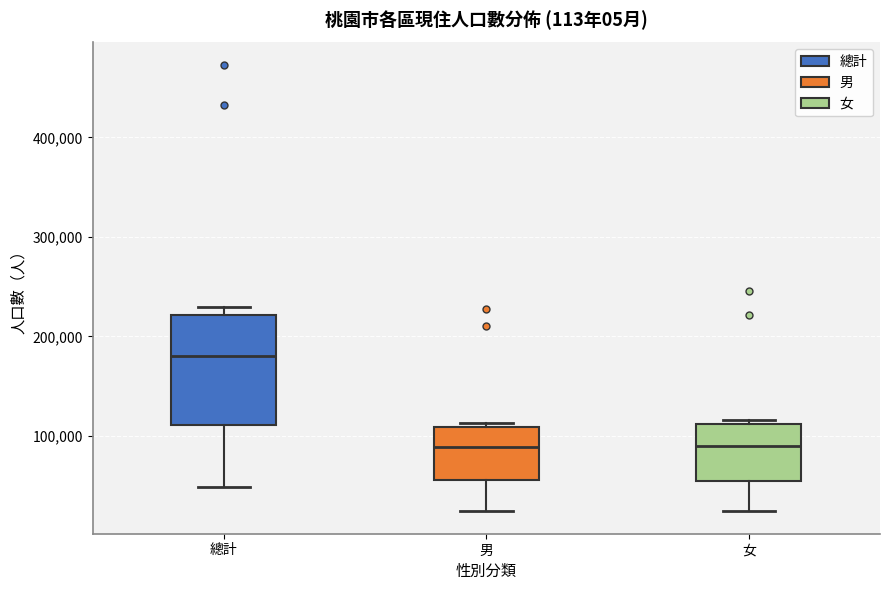

Reading left to right, transcribe this box plot: for each box, give where its median line is, the range the box spans, and where its two whiskers end, as read against the y-axis. The values are not printed on the chart, so give them approximately, as read against the axis.

總計: median 180000, box 110000 to 220000, whiskers 50000 to 230000
男: median 90000, box 60000 to 110000, whiskers 20000 to 110000 (just above the box's upper edge)
女: median 90000, box 60000 to 110000, whiskers 20000 to 120000